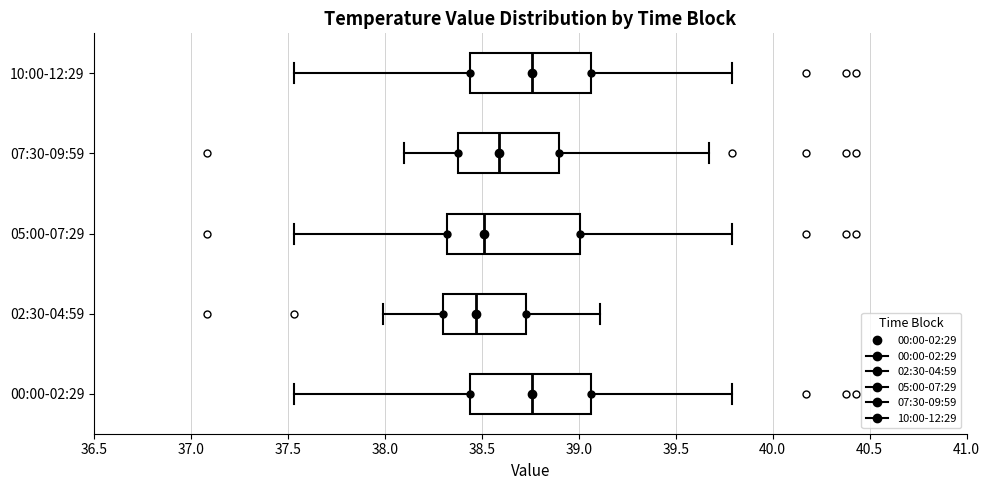

Reading bottom to top, read every box against the x-axis: the position of its median line, the range the box covers, and the ends of its whiskers. The values are not printed on the chart, so give them approximately, as read against the axis.

00:00-02:29: median 38.75, box 38.45 to 39.05, whiskers 37.55 to 39.80
02:30-04:59: median 38.45, box 38.30 to 38.75, whiskers 38.00 to 39.10
05:00-07:29: median 38.50, box 38.30 to 39.00, whiskers 37.55 to 39.80
07:30-09:59: median 38.60, box 38.40 to 38.90, whiskers 38.10 to 39.65
10:00-12:29: median 38.75, box 38.45 to 39.05, whiskers 37.55 to 39.80